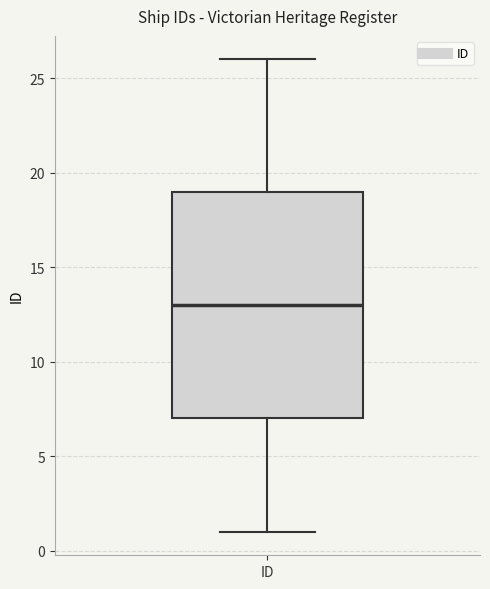

Read this box plot against the y-axis: the position of the median line, the range covered by the box, and the ends of both whiskers. The values are not printed on the chart, so give them approximately, as read against the axis.

median 13, box 7 to 19, whiskers 1 to 26